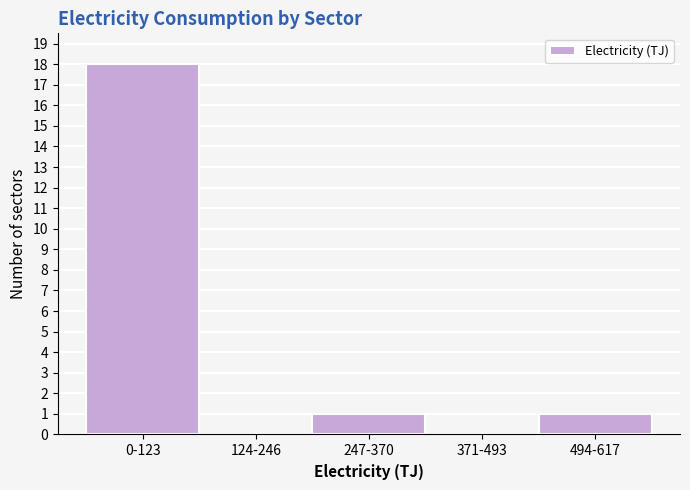

Reading left to right, extract all data points from this chart.

0-123=18	124-246=0	247-370=1	371-493=0	494-617=1